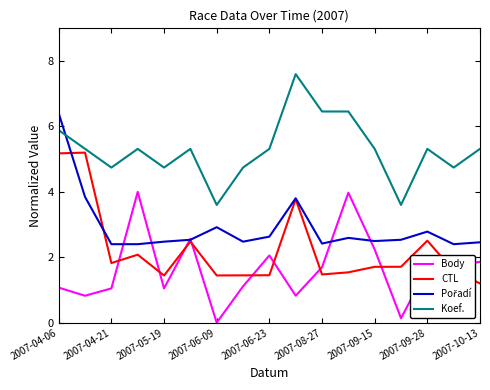

What is the average value of the Body series?

1.6